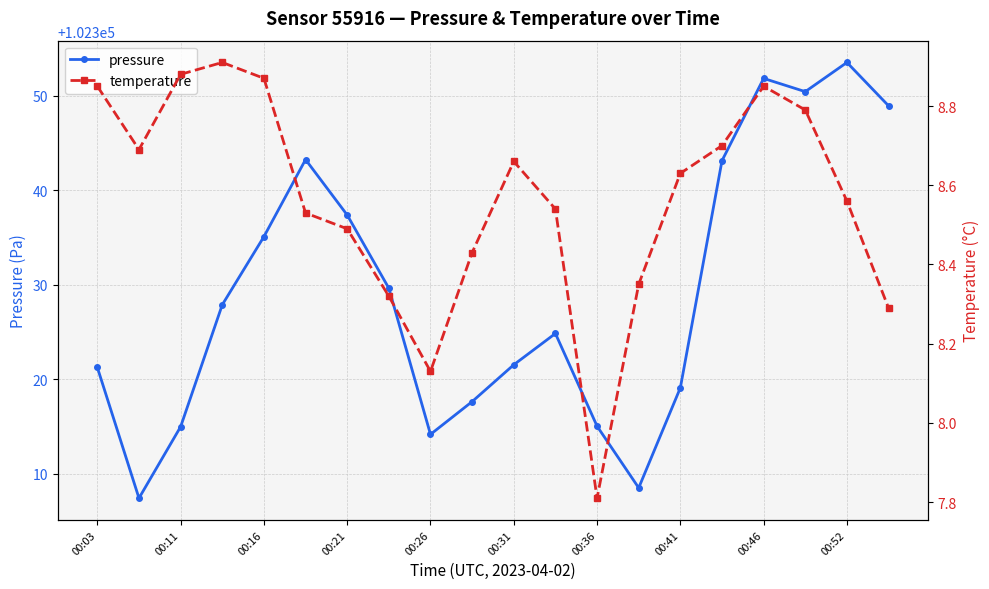

What are all the series names shown in the legend?

pressure, temperature